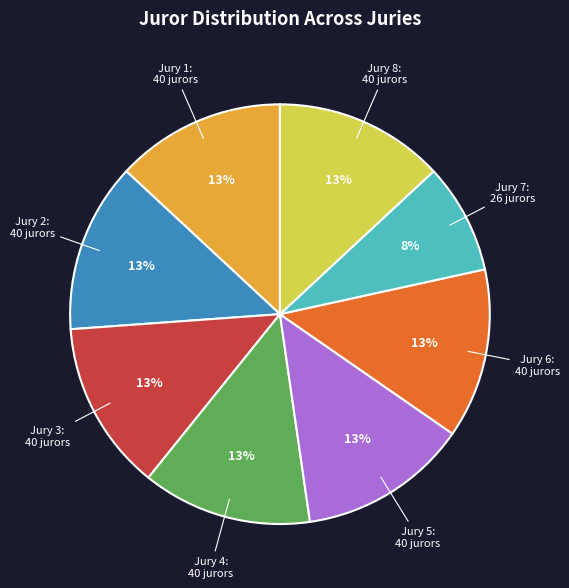

To the nearest percent, what is the average slice percentage?

12%